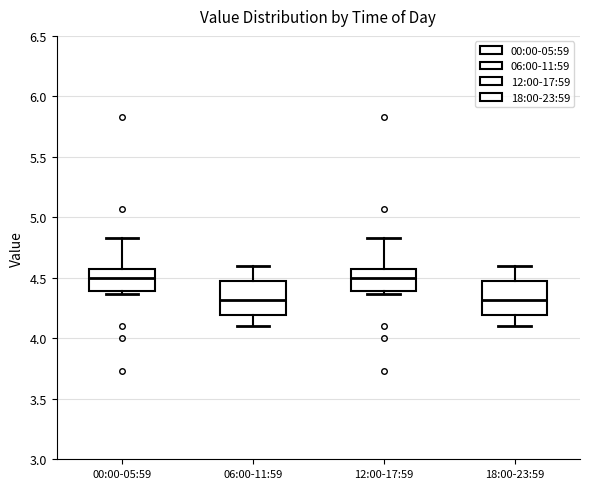

Reading left to right, transcribe this box plot: for each box, give where its median line is, the range the box spans, and where its two whiskers end, as read against the y-axis. The values are not printed on the chart, so give them approximately, as read against the axis.

00:00-05:59: median 4.50, box 4.40 to 4.55, whiskers 4.35 to 4.85
06:00-11:59: median 4.30, box 4.20 to 4.45, whiskers 4.10 to 4.60
12:00-17:59: median 4.50, box 4.40 to 4.55, whiskers 4.35 to 4.85
18:00-23:59: median 4.30, box 4.20 to 4.45, whiskers 4.10 to 4.60